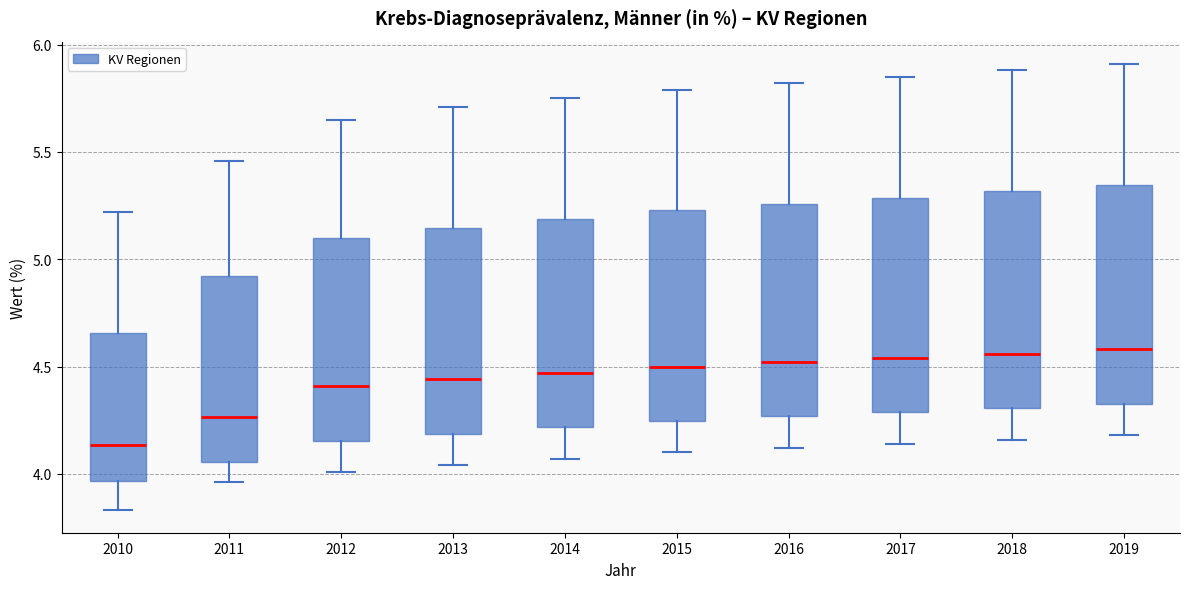

Reading left to right, read every box against the y-axis: the position of its median line, the range the box covers, and the ends of its whiskers. The values are not printed on the chart, so give them approximately, as read against the axis.

2010: median 4.15, box 3.95 to 4.65, whiskers 3.85 to 5.20
2011: median 4.25, box 4.05 to 4.90, whiskers 3.95 to 5.45
2012: median 4.40, box 4.15 to 5.10, whiskers 4.00 to 5.65
2013: median 4.45, box 4.20 to 5.15, whiskers 4.05 to 5.70
2014: median 4.45, box 4.20 to 5.20, whiskers 4.05 to 5.75
2015: median 4.50, box 4.25 to 5.25, whiskers 4.10 to 5.80
2016: median 4.50, box 4.25 to 5.25, whiskers 4.10 to 5.80
2017: median 4.55, box 4.30 to 5.30, whiskers 4.15 to 5.85
2018: median 4.55, box 4.30 to 5.30, whiskers 4.15 to 5.90
2019: median 4.60, box 4.35 to 5.35, whiskers 4.20 to 5.90